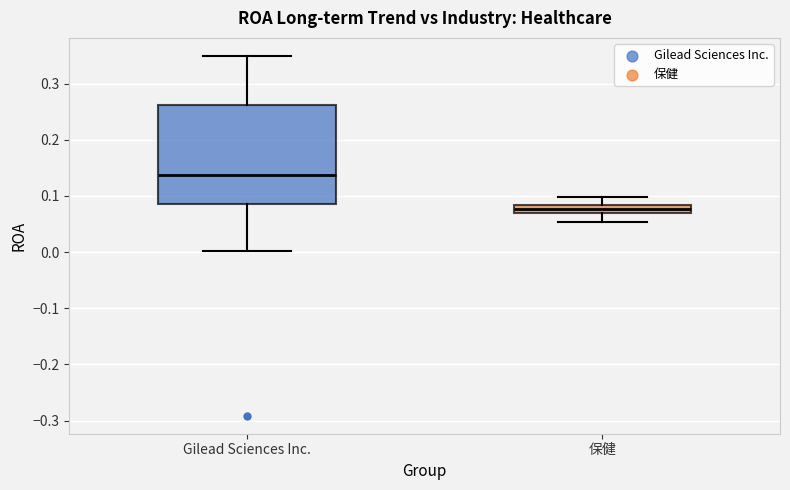

Which box's median line is the highest?

Gilead Sciences Inc.